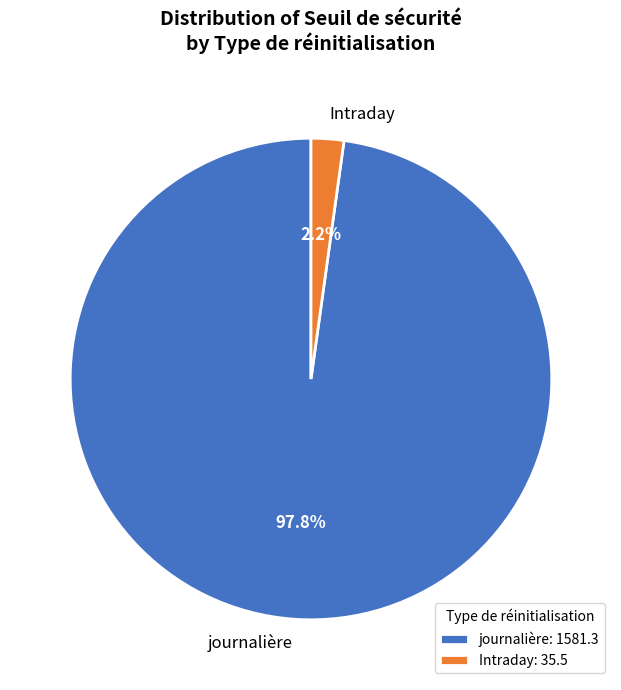

Which has a higher value, journalière or Intraday?

journalière